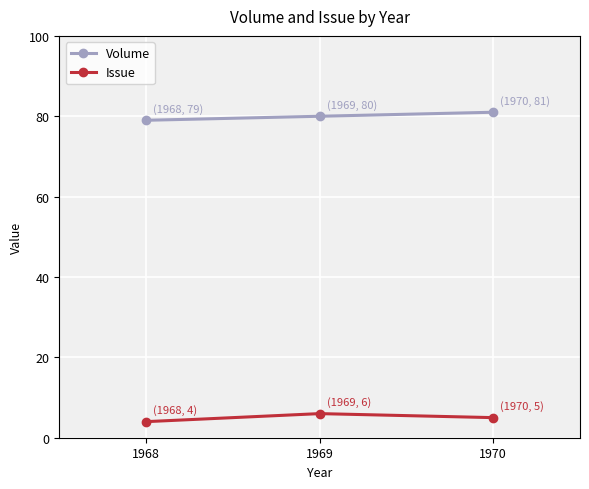

How many values in the Volume series are below 80?

1